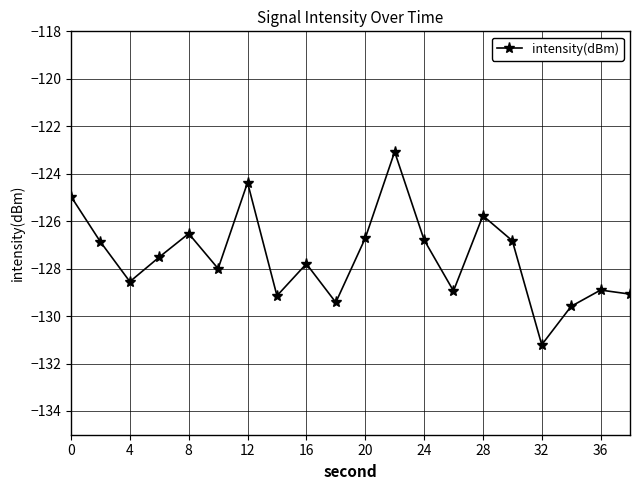

How many points are lower than both their immediate neighbors (excluding endpoints)?

6